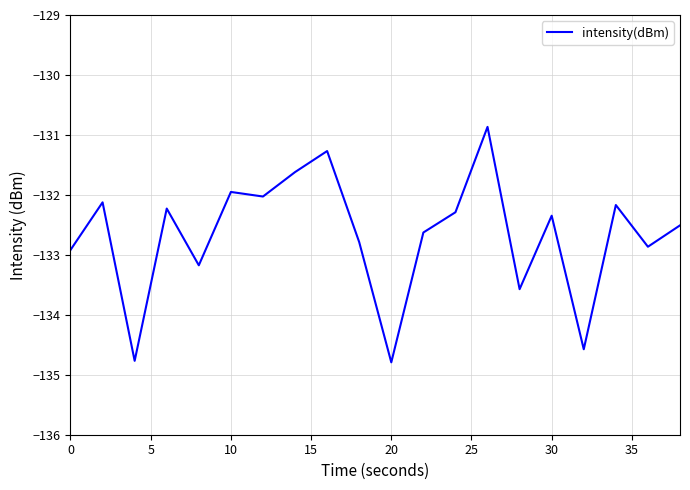

What is the difference between the maximum and minimum values?

3.9